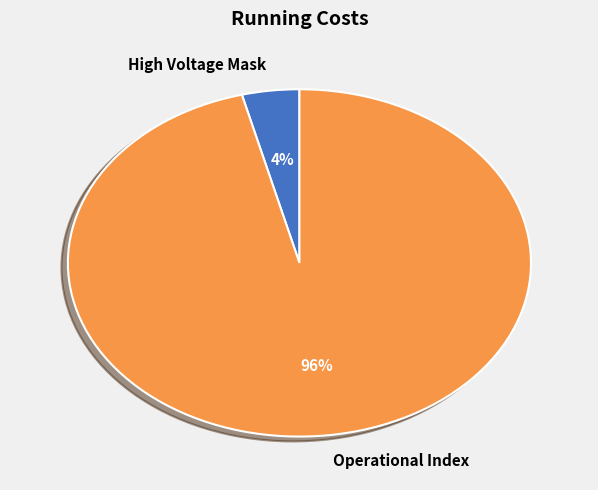

Which category has the biggest portion of the pie?

Operational Index